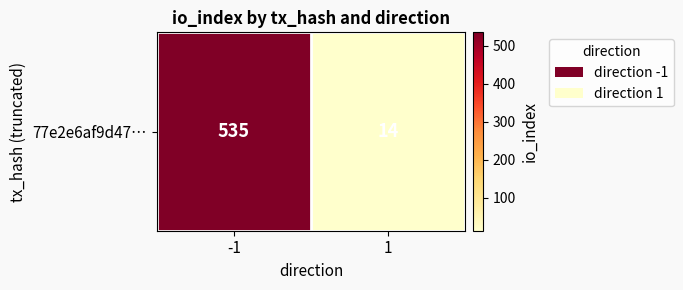

At which category does the chart reach its minimum across all series?

1